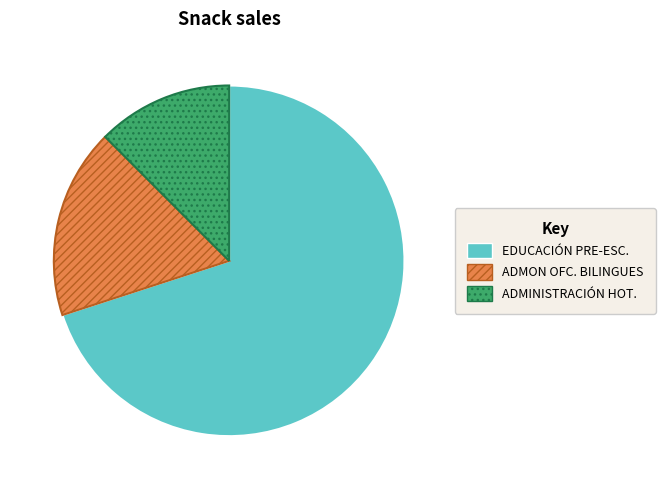

Approximately how many times larger is the value at ADMINISTRACIÓN HOT. compared to ADMON OFC. BILINGUES?

0.7